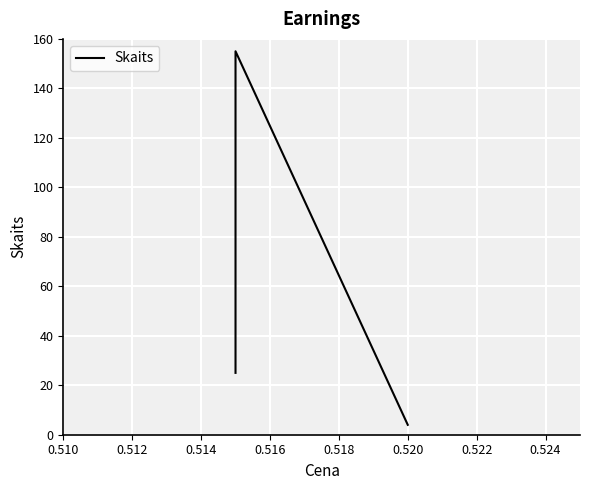

What is the average value?

54